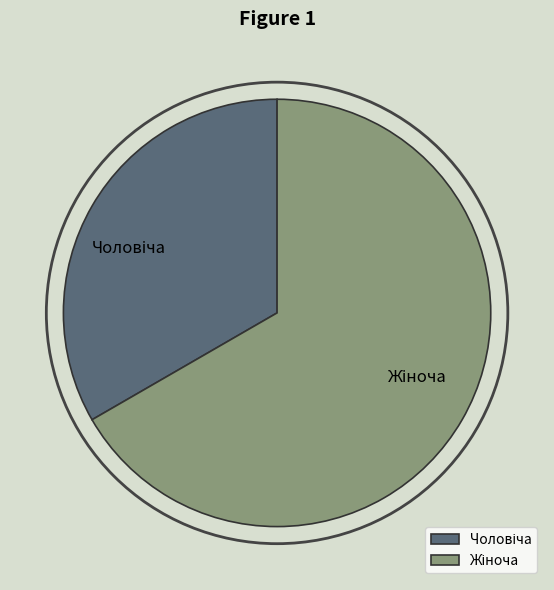

Does any single category account for the majority?

Yes